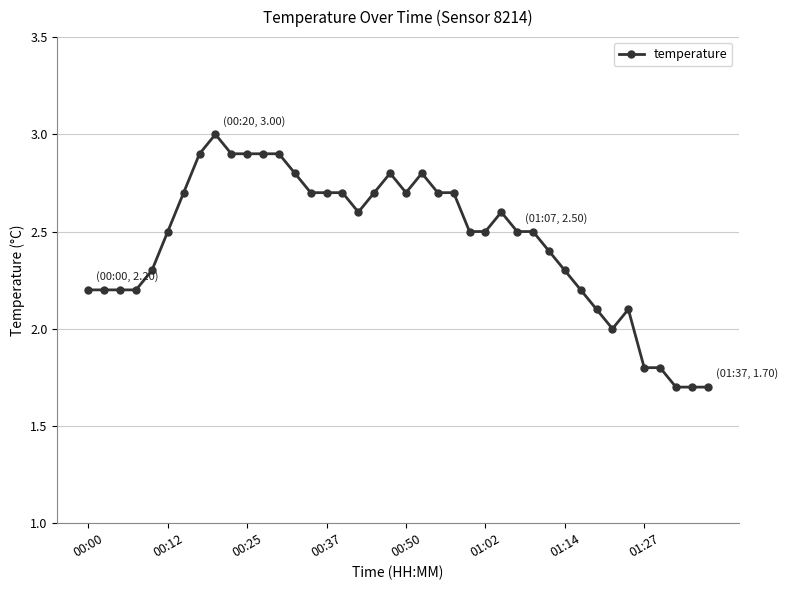

What is the difference between the maximum and minimum values?

1.3